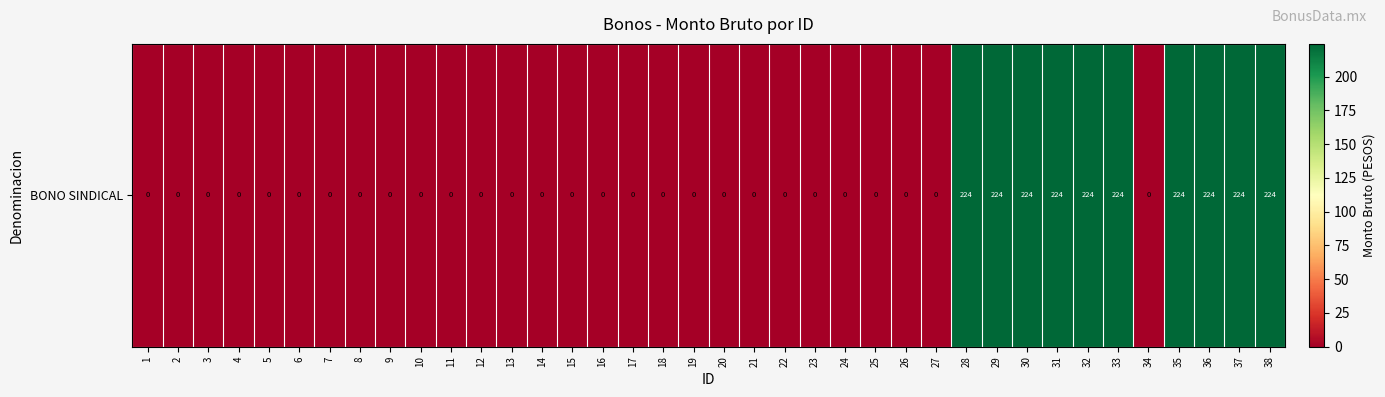

Which has a higher value, 17 or 35?

35